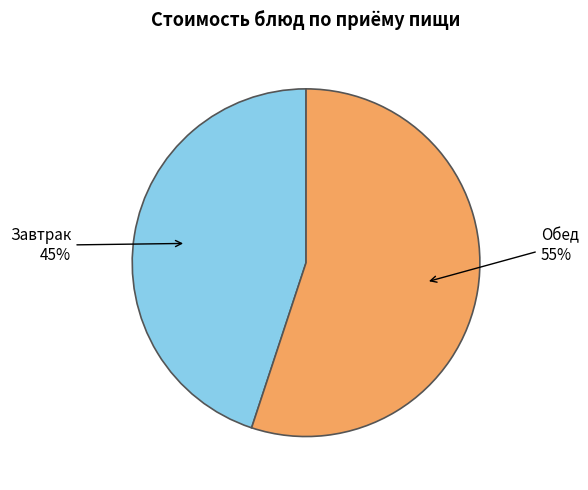

Does Обед account for over 50% of the chart?

Yes